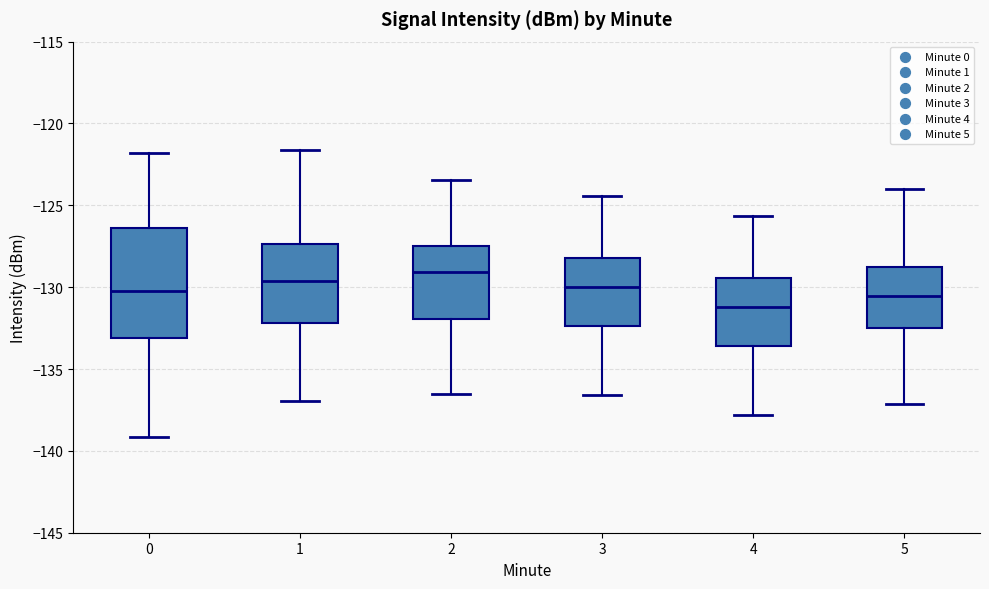

Reading left to right, transcribe this box plot: for each box, give where its median line is, the range the box spans, and where its two whiskers end, as read against the y-axis. The values are not printed on the chart, so give them approximately, as read against the axis.

0: median -130.0, box -133.0 to -126.5, whiskers -139.0 to -122.0
1: median -129.5, box -132.0 to -127.5, whiskers -137.0 to -121.5
2: median -129.0, box -132.0 to -127.5, whiskers -136.5 to -123.5
3: median -130.0, box -132.5 to -128.0, whiskers -136.5 to -124.5
4: median -131.0, box -133.5 to -129.5, whiskers -138.0 to -125.5
5: median -130.5, box -132.5 to -129.0, whiskers -137.0 to -124.0